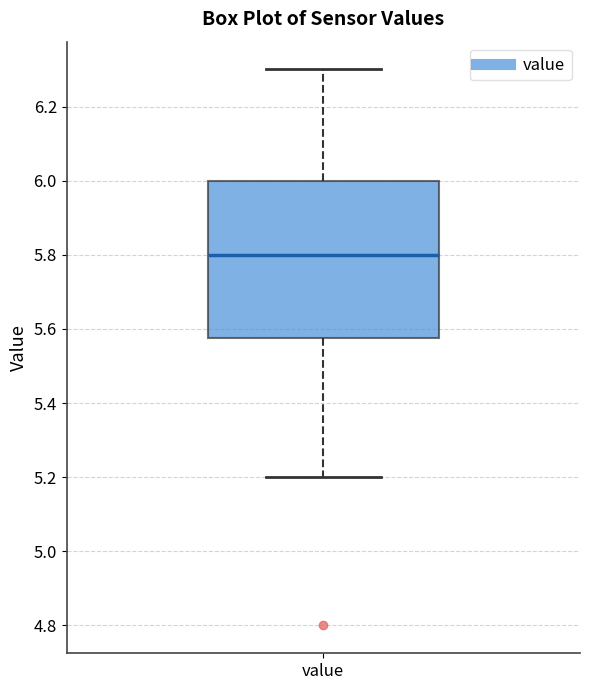

Where does the median line of the box for value sit on the y-axis? The values are not printed on the chart, so give them approximately, as read against the axis.

5.80